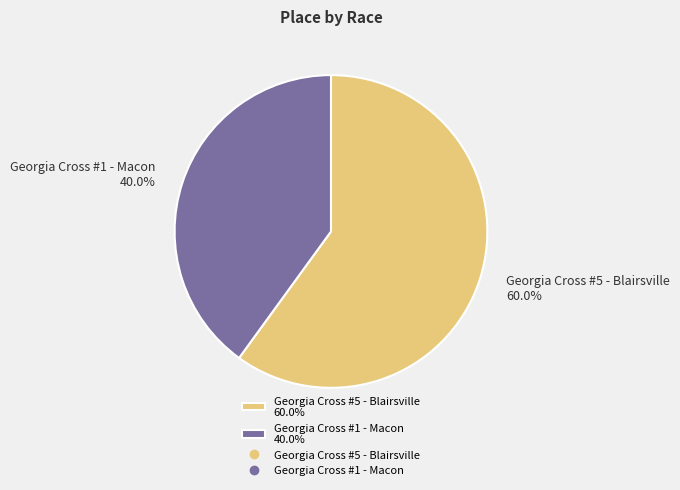

Is it true that Georgia Cross #1 - Macon is 40% of the pie?

True